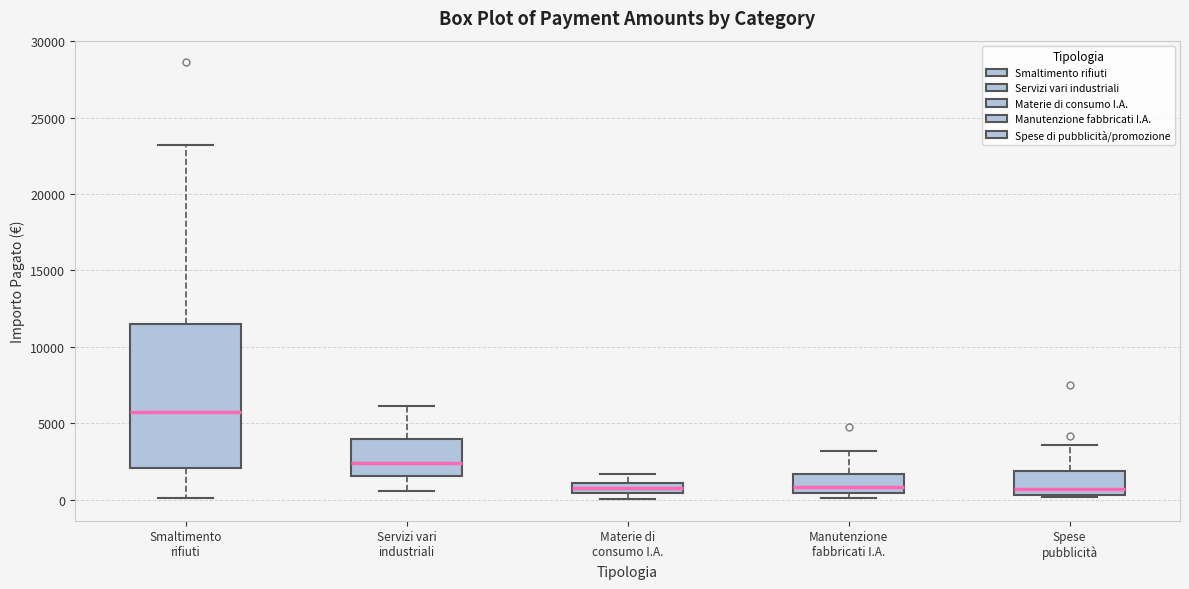

Which box is the tallest, from its lower edge to its upper edge?

Smaltimento rifiuti